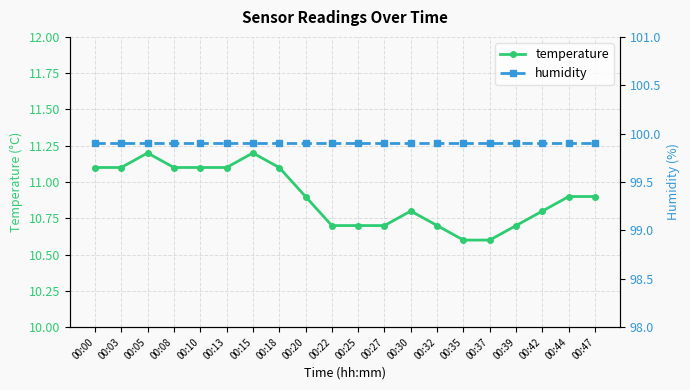

What is the difference between the highest and lowest values at 00:37?

89.3